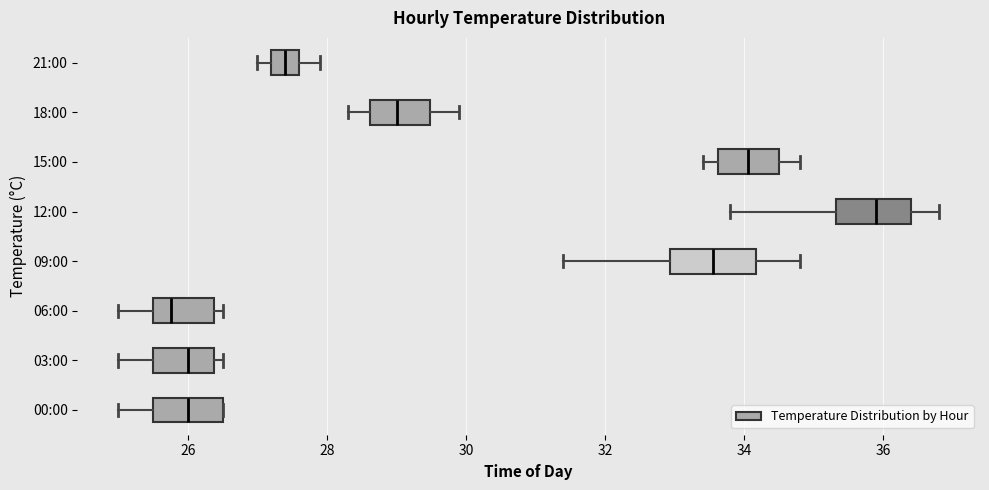

Reading bottom to top, read every box against the x-axis: the position of its median line, the range the box covers, and the ends of its whiskers. The values are not printed on the chart, so give them approximately, as read against the axis.

00:00: median 26.0, box 25.6 to 26.6, whiskers 25.0 to 26.6
03:00: median 26.0, box 25.6 to 26.4, whiskers 25.0 to 26.6
06:00: median 25.8, box 25.6 to 26.4, whiskers 25.0 to 26.6
09:00: median 33.6, box 33.0 to 34.2, whiskers 31.4 to 34.8
12:00: median 36.0, box 35.4 to 36.4, whiskers 33.8 to 36.8
15:00: median 34.0, box 33.6 to 34.6, whiskers 33.4 to 34.8
18:00: median 29.0, box 28.6 to 29.4, whiskers 28.4 to 30.0
21:00: median 27.4, box 27.2 to 27.6, whiskers 27.0 to 28.0